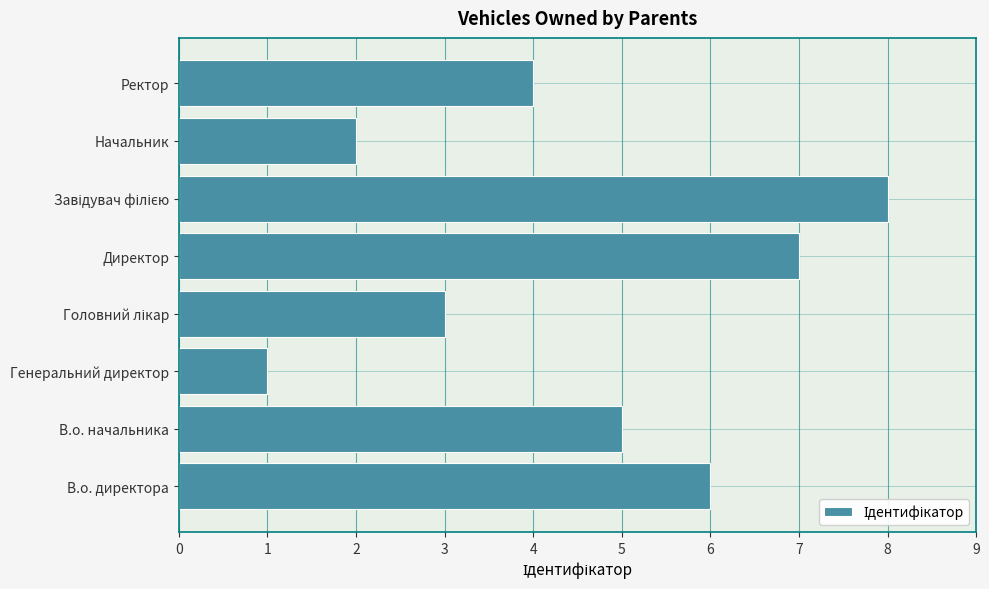

What is the difference between the maximum and minimum values?

7